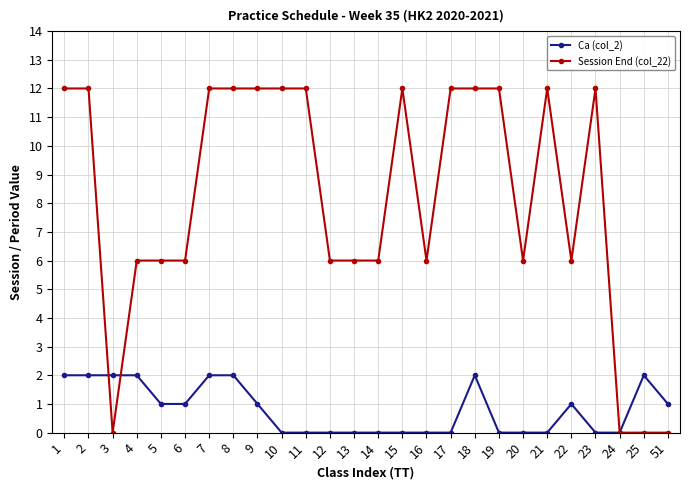

What is the sum of the Session End (col_22) values at 22 and 4?

12